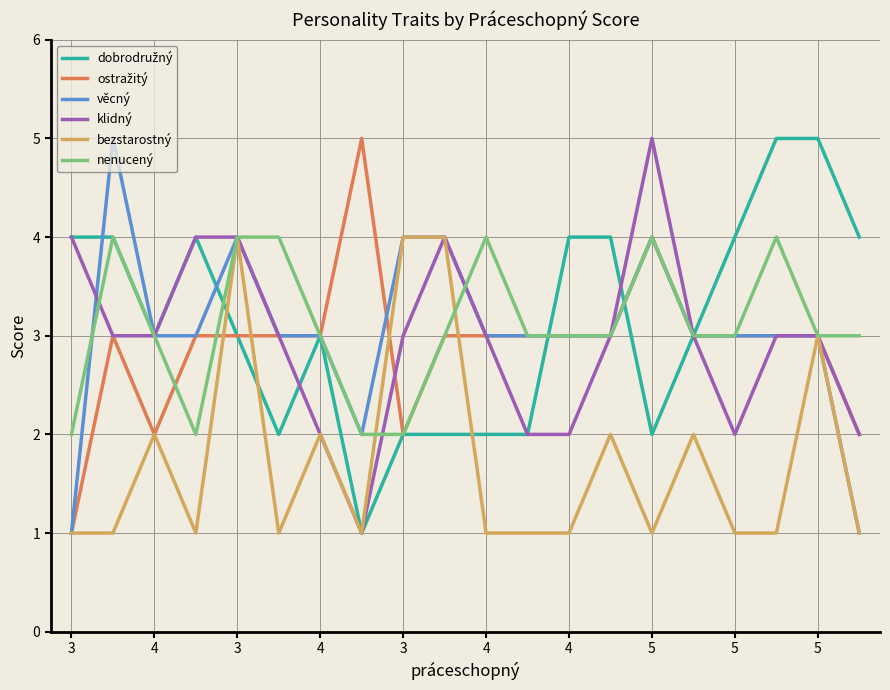

What is the maximum value shown in the chart?

5